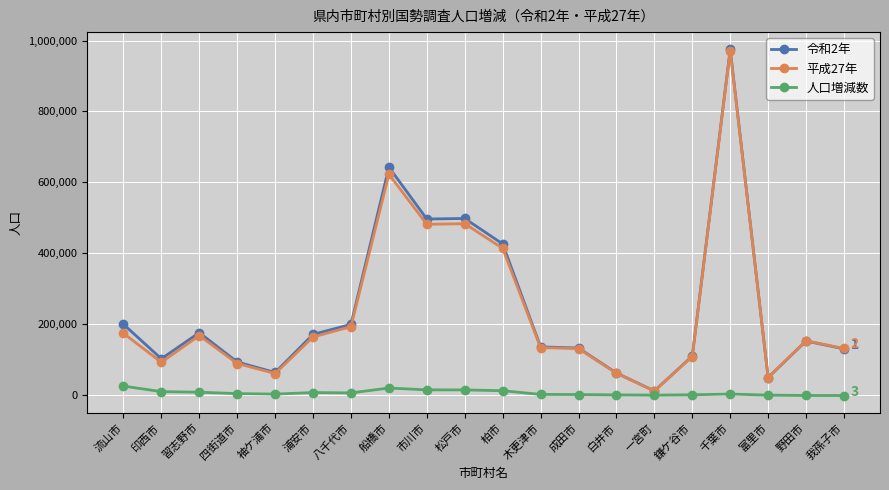

True or false: 人口増減数 and 平成27年 intersect in this chart.

False